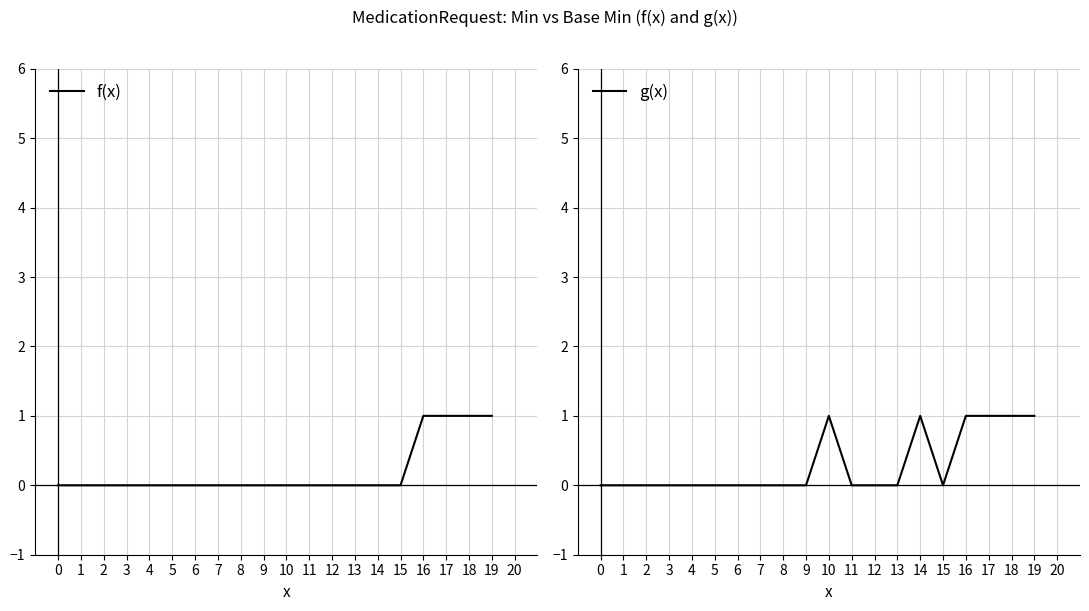

Which series changed the most between 10 and 17?

f(x)